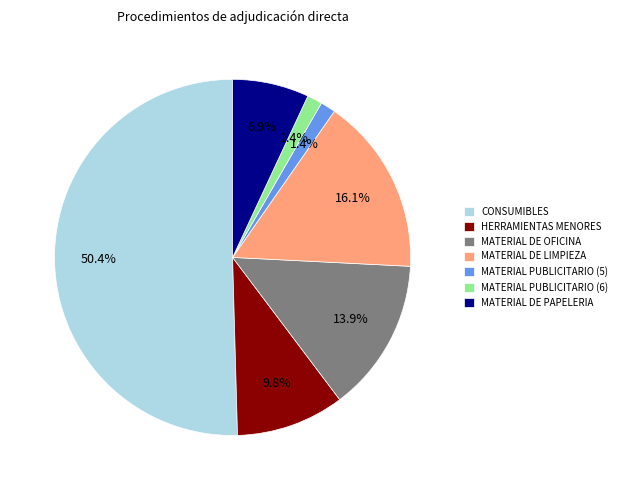

To the nearest percent, what percentage of the pie is HERRAMIENTAS MENORES?

10%